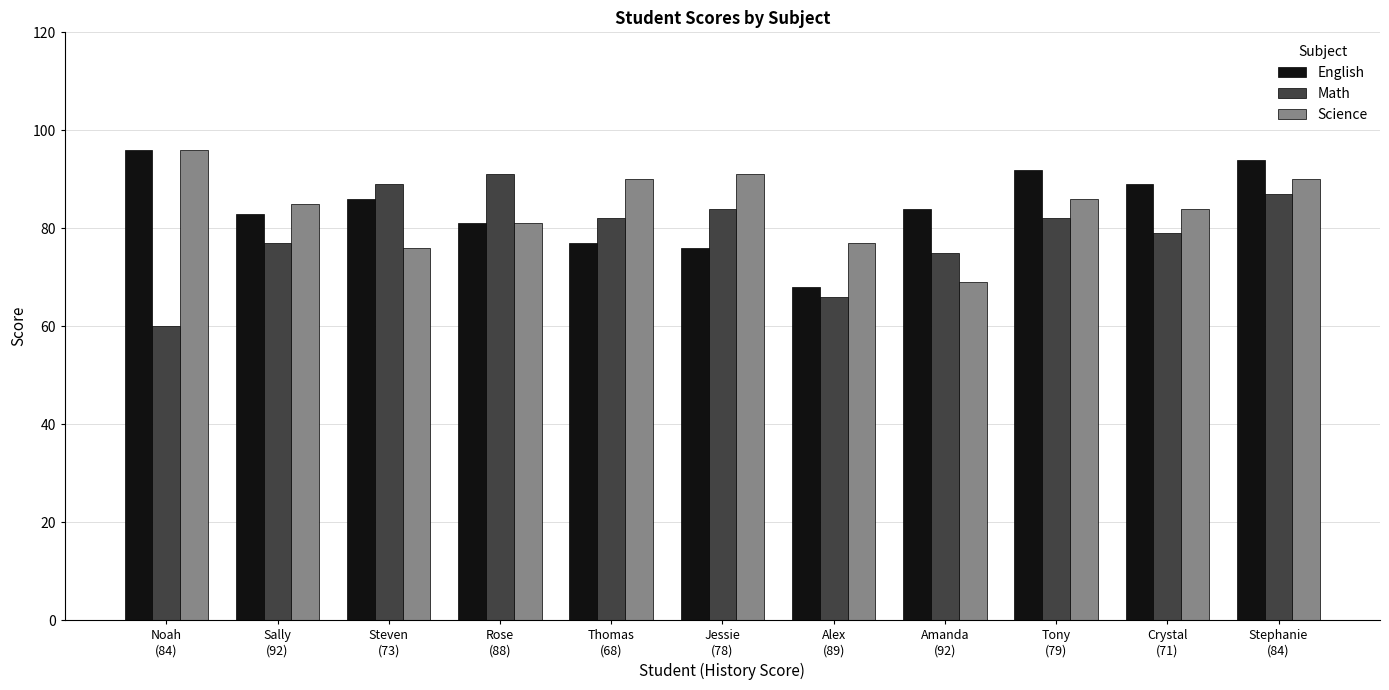

Reading left to right, transcribe all the data shown in this chart.

English: Noah
(84)=96	Sally
(92)=83	Steven
(73)=86	Rose
(88)=81	Thomas
(68)=77	Jessie
(78)=76	Alex
(89)=68	Amanda
(92)=84	Tony
(79)=92	Crystal
(71)=89	Stephanie
(84)=94
Math: Noah
(84)=60	Sally
(92)=77	Steven
(73)=89	Rose
(88)=91	Thomas
(68)=82	Jessie
(78)=84	Alex
(89)=66	Amanda
(92)=75	Tony
(79)=82	Crystal
(71)=79	Stephanie
(84)=87
Science: Noah
(84)=96	Sally
(92)=85	Steven
(73)=76	Rose
(88)=81	Thomas
(68)=90	Jessie
(78)=91	Alex
(89)=77	Amanda
(92)=69	Tony
(79)=86	Crystal
(71)=84	Stephanie
(84)=90